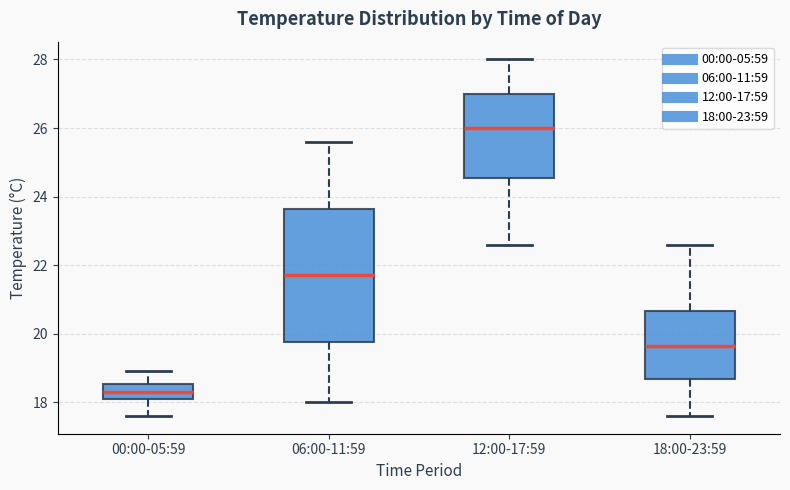

Which box is the tallest, from its lower edge to its upper edge?

06:00-11:59